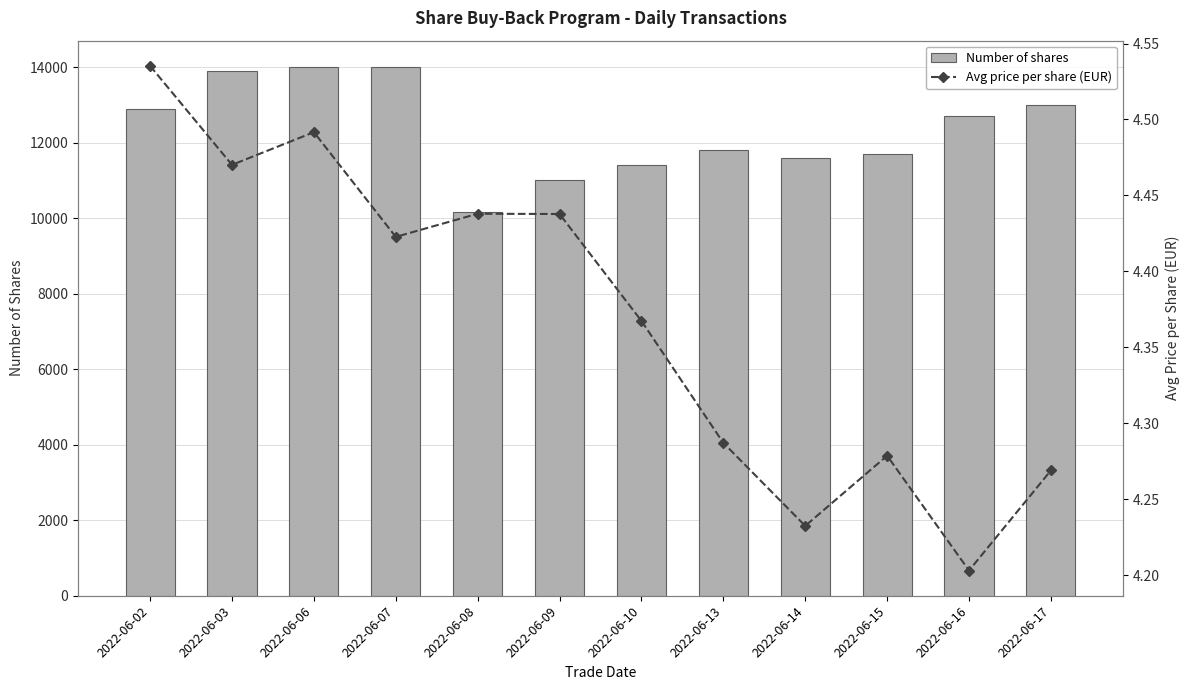

What is the value of the Avg price per share (EUR) bar at the 10th from the left?

4.3